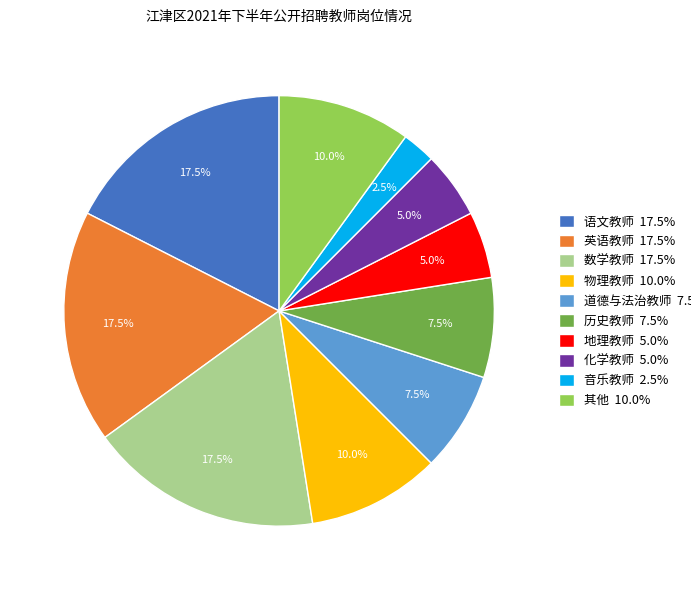

Is there a majority slice in this chart?

No